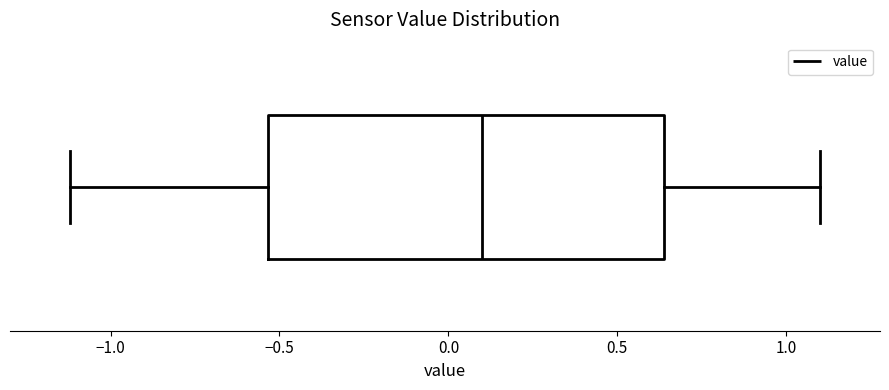

Where does the right whisker of the box end on the x-axis? The values are not printed on the chart, so give them approximately, as read against the axis.

1.10